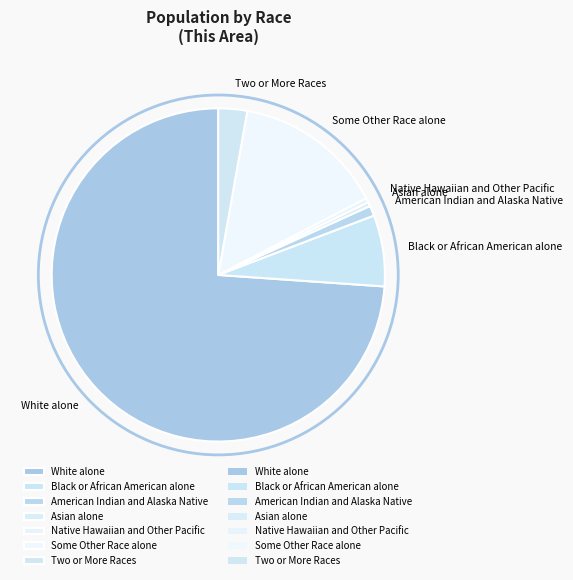

Which slice is the largest?

White alone